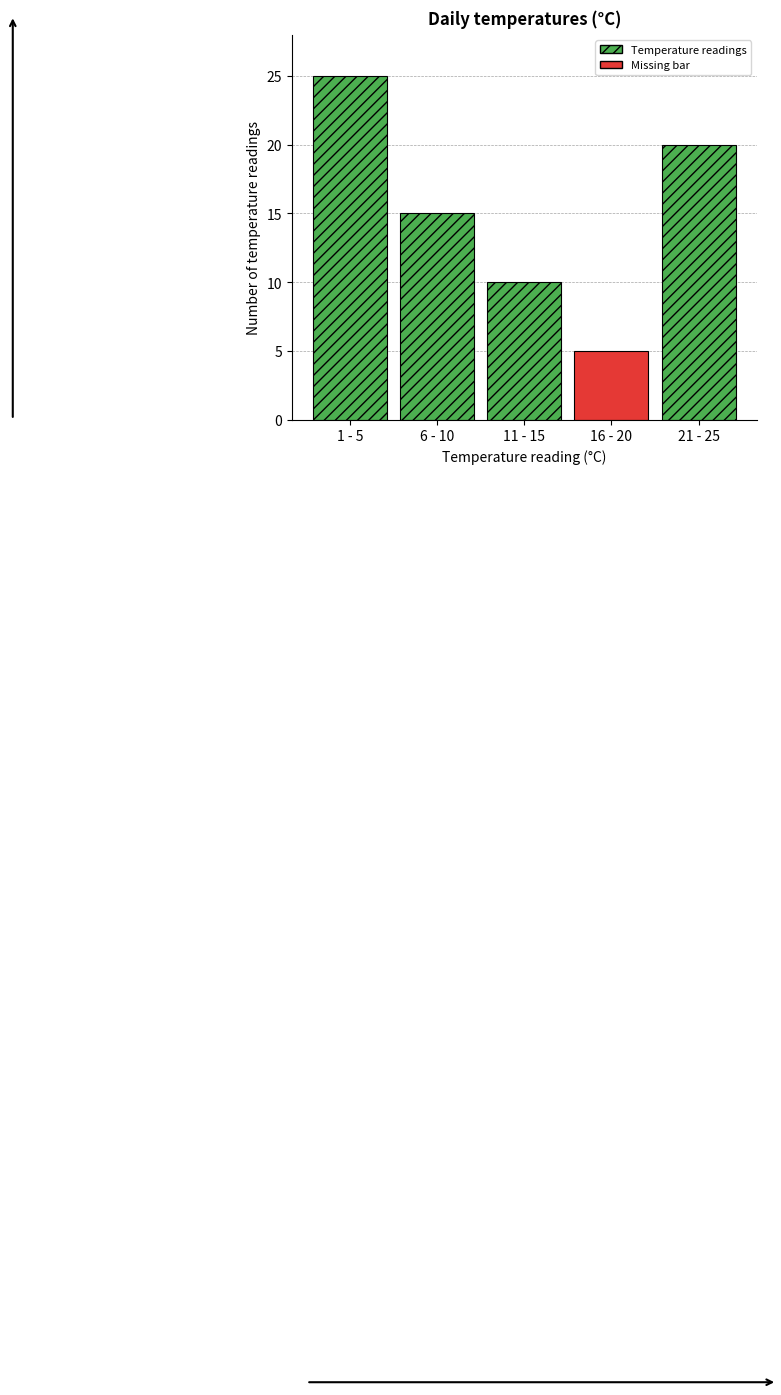

Reading left to right, list all the values displayed in this chart.

1 - 5=25	6 - 10=15	11 - 15=10	16 - 20=5	21 - 25=20